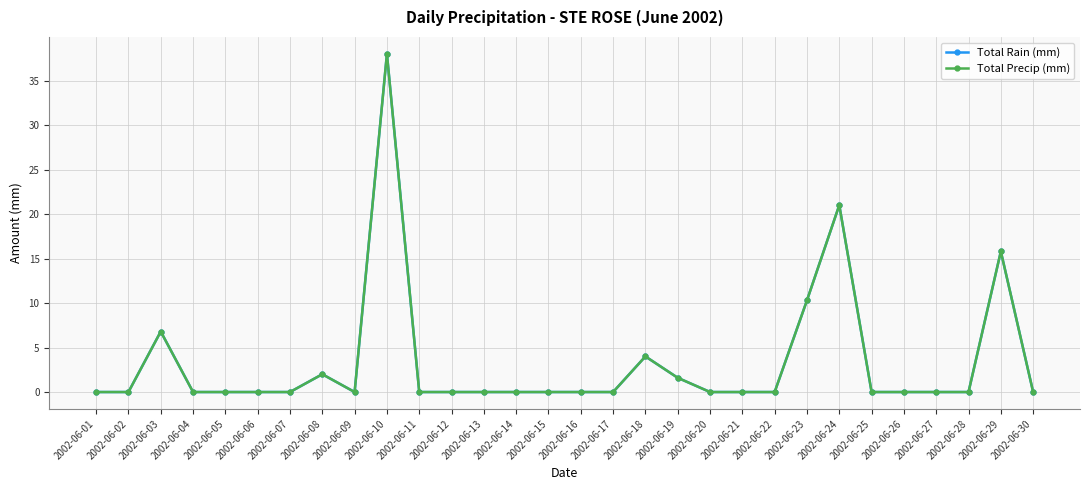

Which series has the largest total across all categories?

Total Rain (mm)